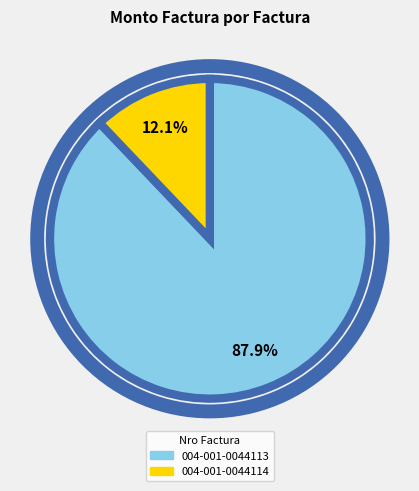

Rank the categories by value from highest to lowest.

004-001-0044113, 004-001-0044114